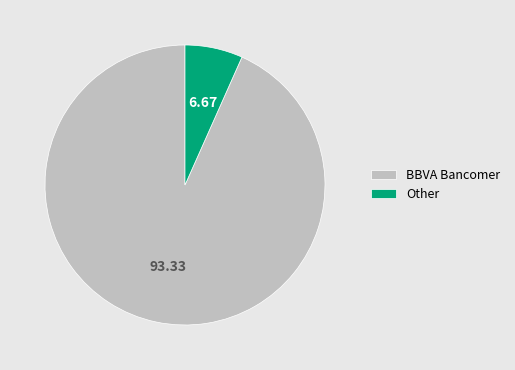

Which has a higher value, Other or BBVA Bancomer?

BBVA Bancomer